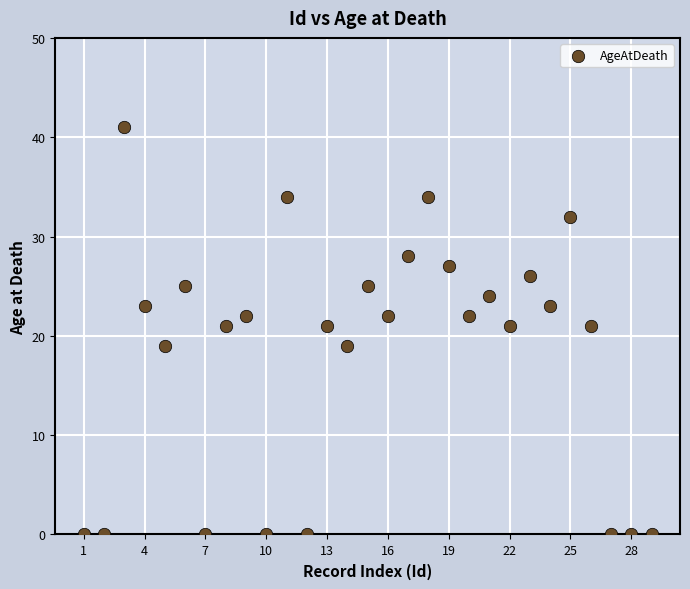

What is the range of Y values (max minus min)?

41